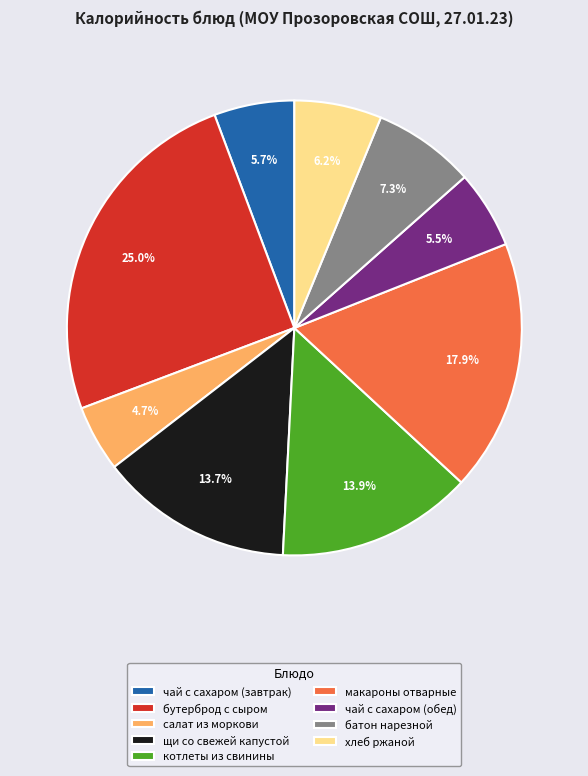

To the nearest percent, what is the difference between the largest and smallest slice percentages?

20%